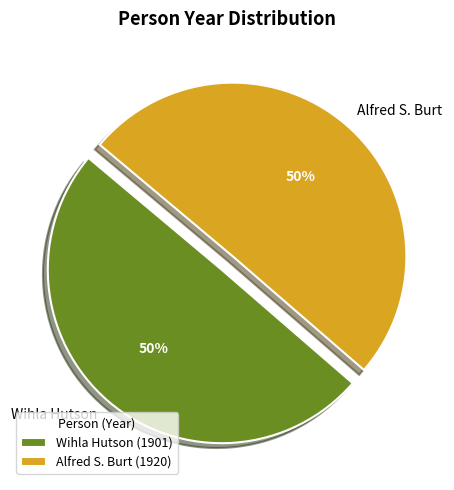

Approximately how many times larger is the value at Alfred S. Burt compared to Wihla Hutson?

1.0